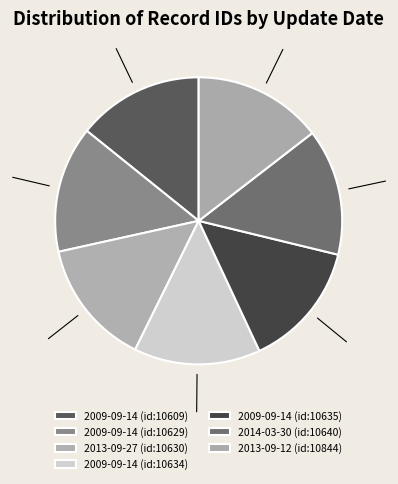

How many segments does this pie chart have?

7